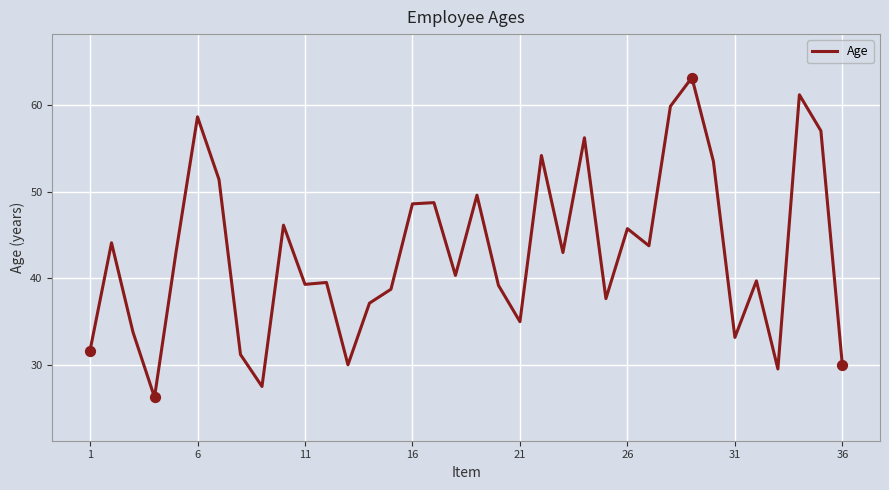

What is the difference between the maximum and minimum values?

36.8